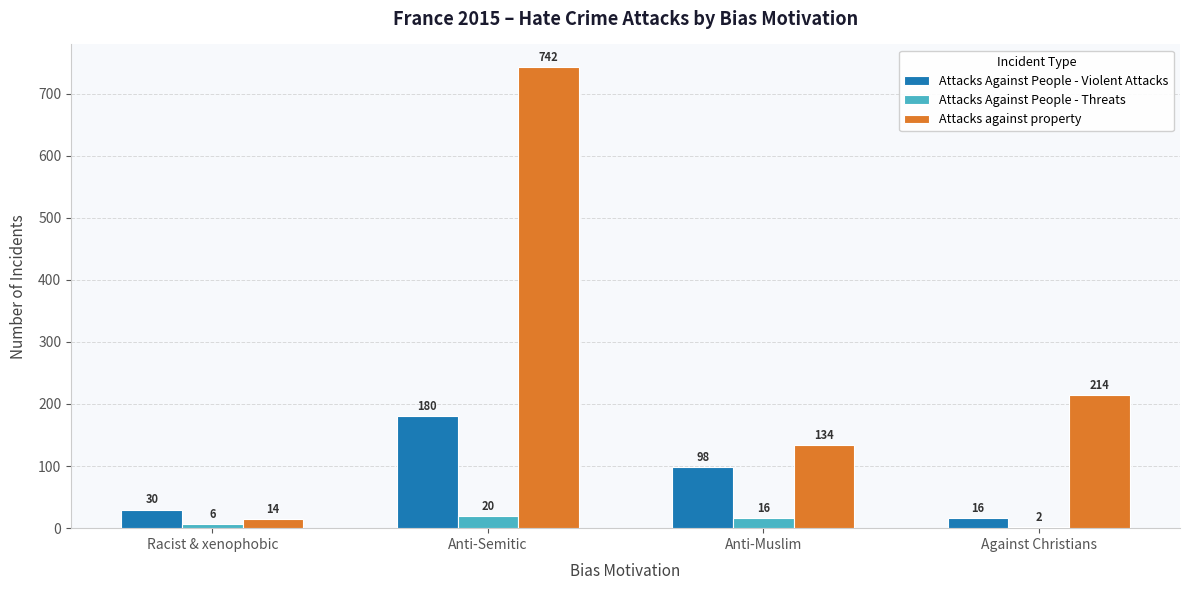

Is it true that Attacks Against People - Threats equals 2 at Against Christians?

True